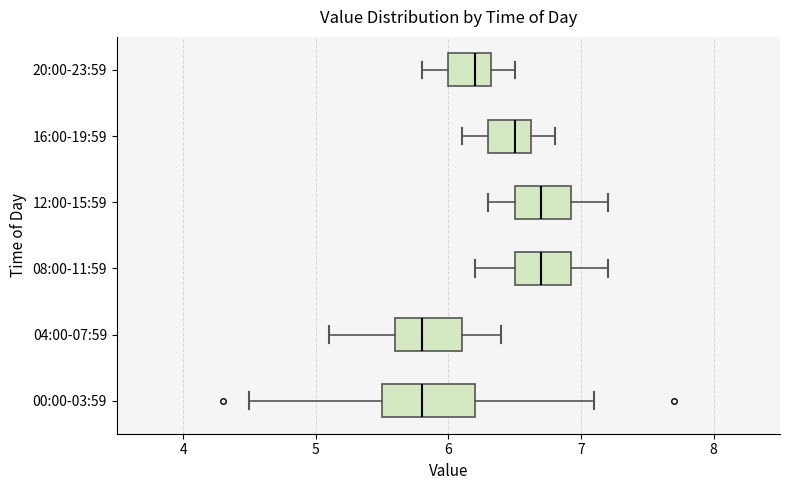

Reading bottom to top, read every box against the x-axis: the position of its median line, the range the box covers, and the ends of its whiskers. The values are not printed on the chart, so give them approximately, as read against the axis.

00:00-03:59: median 5.8, box 5.5 to 6.2, whiskers 4.5 to 7.1
04:00-07:59: median 5.8, box 5.6 to 6.1, whiskers 5.1 to 6.4
08:00-11:59: median 6.7, box 6.5 to 6.9, whiskers 6.2 to 7.2
12:00-15:59: median 6.7, box 6.5 to 6.9, whiskers 6.3 to 7.2
16:00-19:59: median 6.5, box 6.3 to 6.6, whiskers 6.1 to 6.8
20:00-23:59: median 6.2, box 6.0 to 6.3, whiskers 5.8 to 6.5